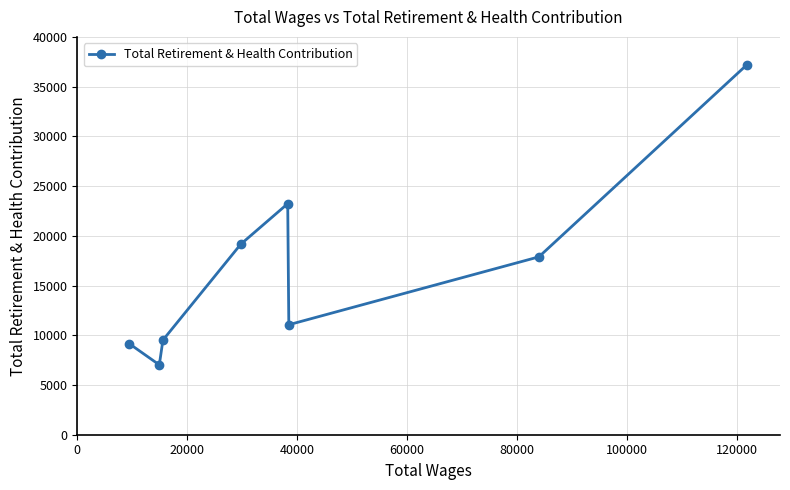

What is the value of the 6th point from the left?

11059